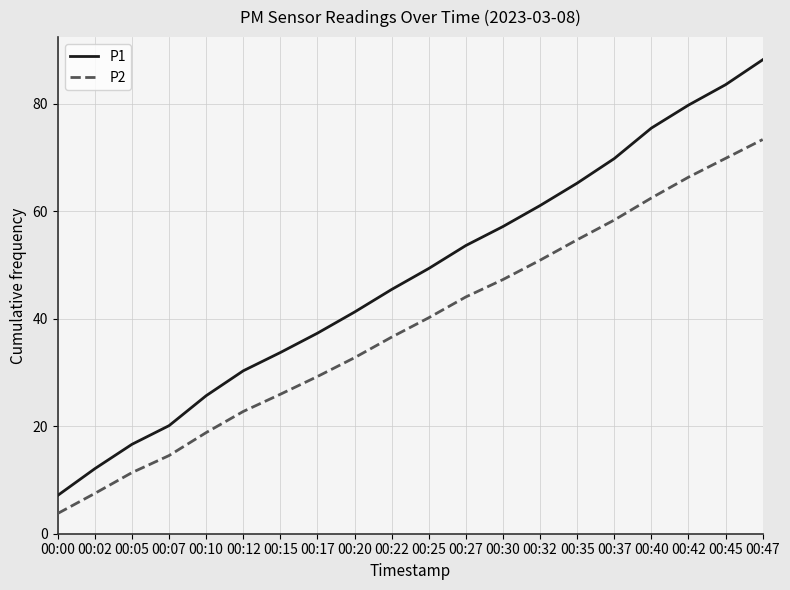

Reading left to right, list all the values displayed in this chart.

P1: 7.1	12.1	16.6	20.1	25.7	30.3	33.7	37.3	41.2	45.4	49.3	53.6	57.1	61.0	65.2	69.8	75.4	79.7	83.5	88.1
P2: 3.8	7.5	11.4	14.5	18.8	22.7	25.9	29.2	32.7	36.6	40.2	44.0	47.3	50.9	54.7	58.3	62.4	66.3	69.8	73.3